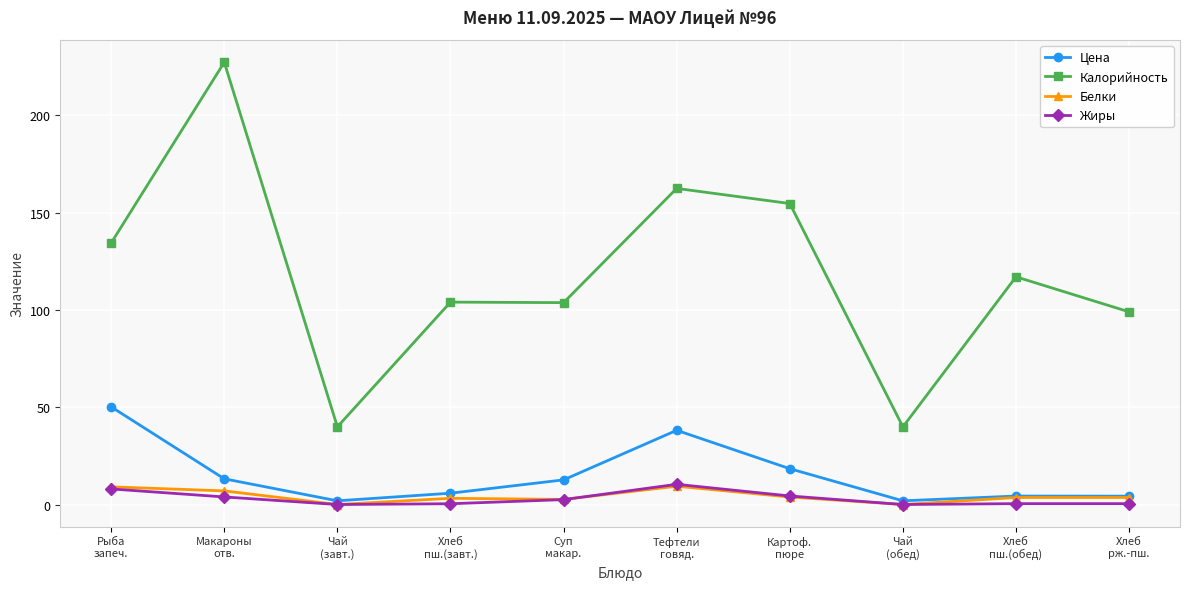

Which series has the widest spread of values?

Калорийность